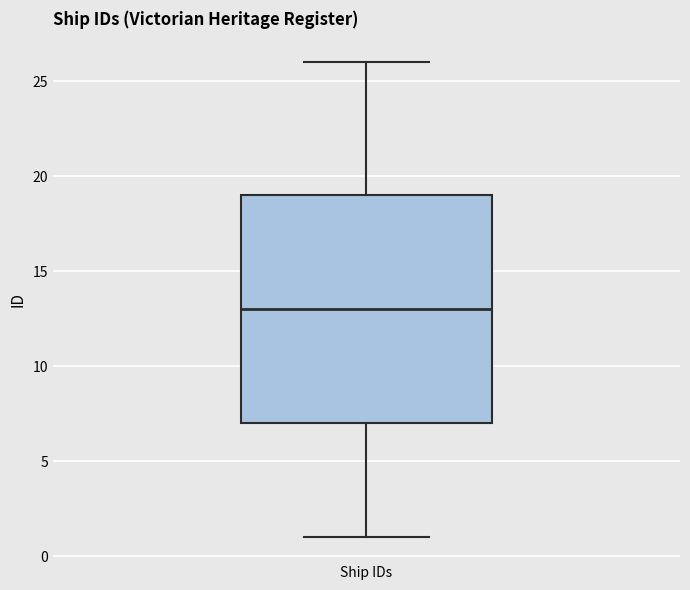

Where does the lower whisker of the box for Ship IDs end on the y-axis? The values are not printed on the chart, so give them approximately, as read against the axis.

1